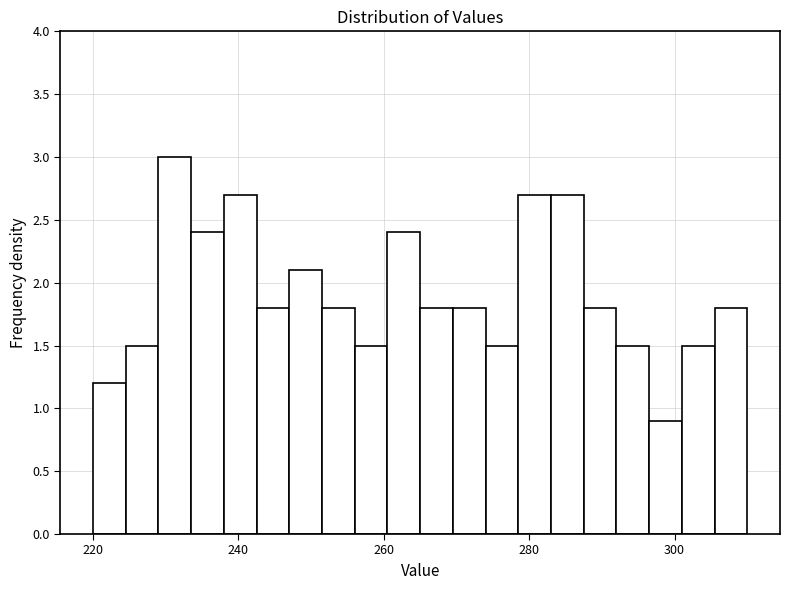

Around what value on the x-axis is the tallest bar? Give the approximate position of its centre, as read against the axis.

232